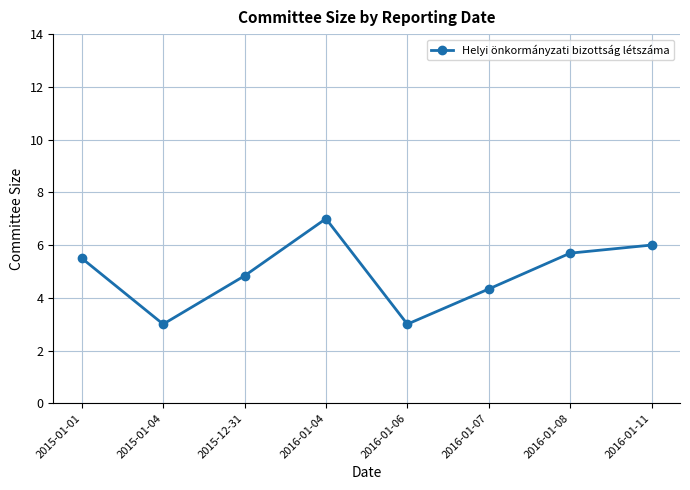

Is this an area chart (filled region under the line)?

No